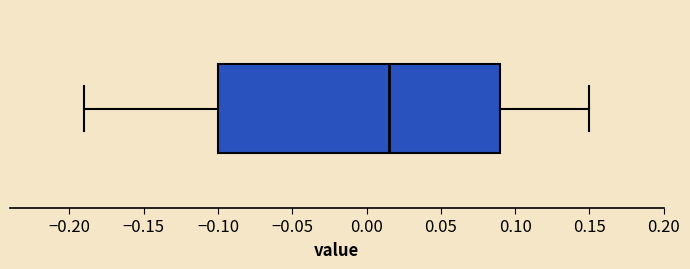

Transcribe this box plot: give where the median line is, the range the box spans, and where the two whiskers end, as read against the x-axis. The values are not printed on the chart, so give them approximately, as read against the axis.

median 0.015, box -0.100 to 0.090, whiskers -0.190 to 0.150